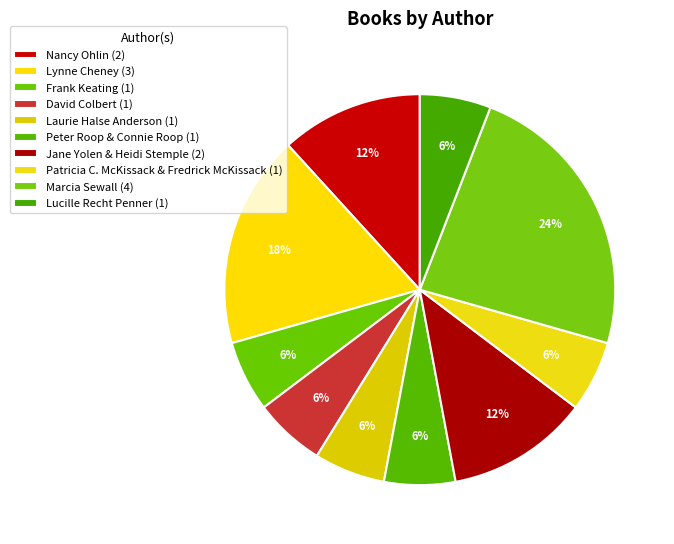

Count the number of slices in the pie.

10